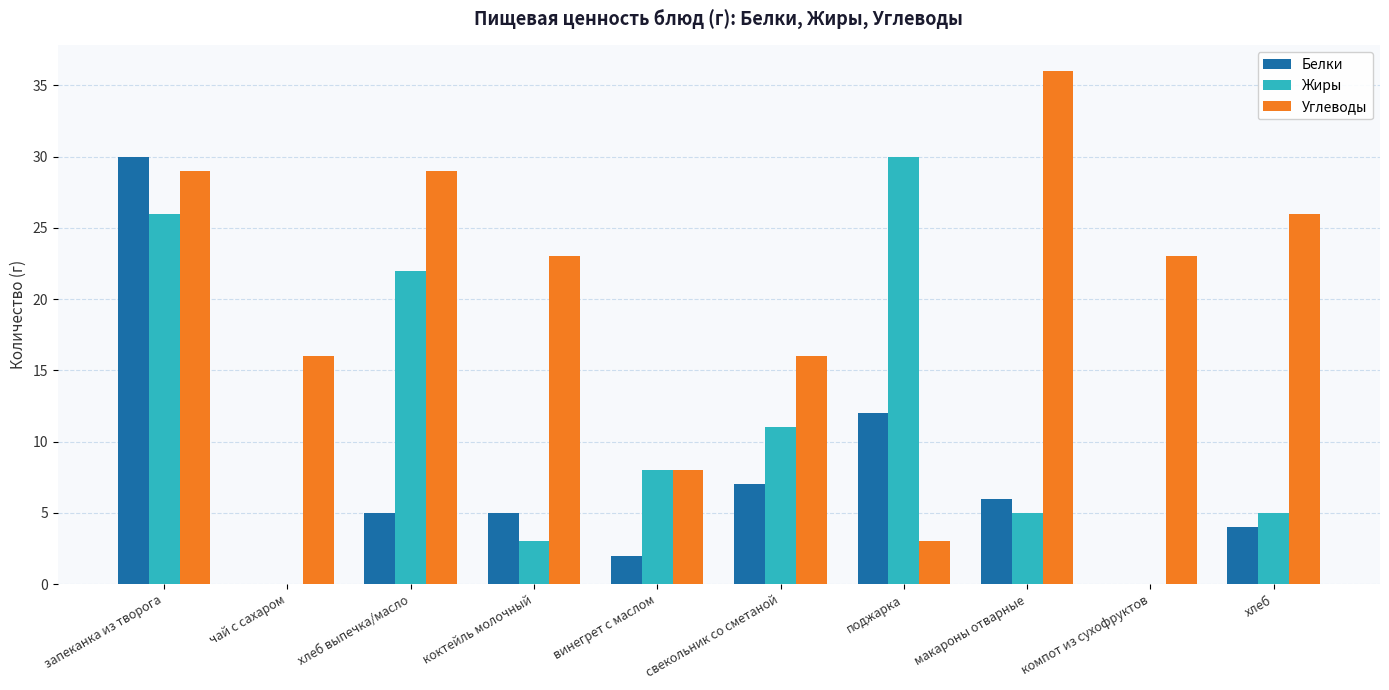

What is the greatest value displayed?

36